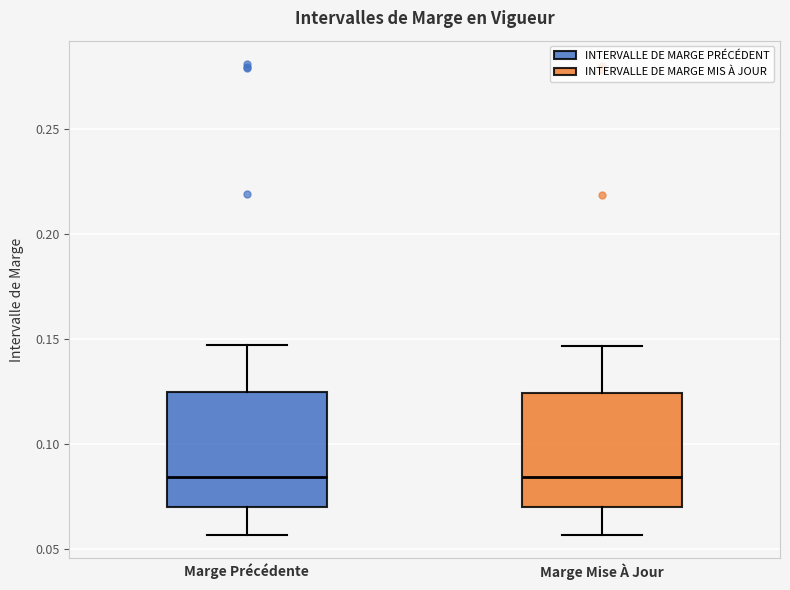

Reading left to right, read every box against the y-axis: the position of its median line, the range the box covers, and the ends of its whiskers. The values are not printed on the chart, so give them approximately, as read against the axis.

Marge Précédente: median 0.085, box 0.070 to 0.125, whiskers 0.055 to 0.145
Marge Mise À Jour: median 0.085, box 0.070 to 0.125, whiskers 0.055 to 0.145